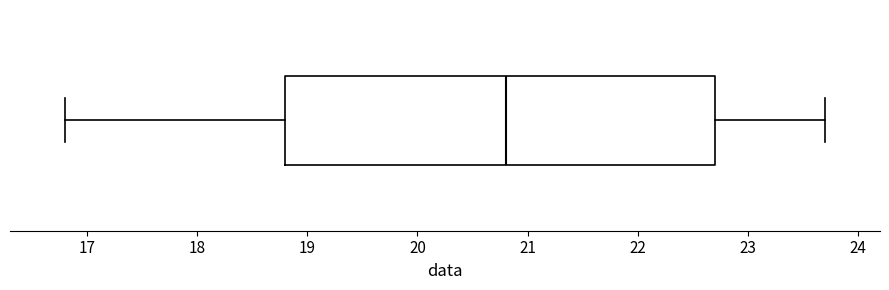

Read this box plot against the x-axis: the position of the median line, the range covered by the box, and the ends of both whiskers. The values are not printed on the chart, so give them approximately, as read against the axis.

median 20.8, box 18.8 to 22.7, whiskers 16.8 to 23.7